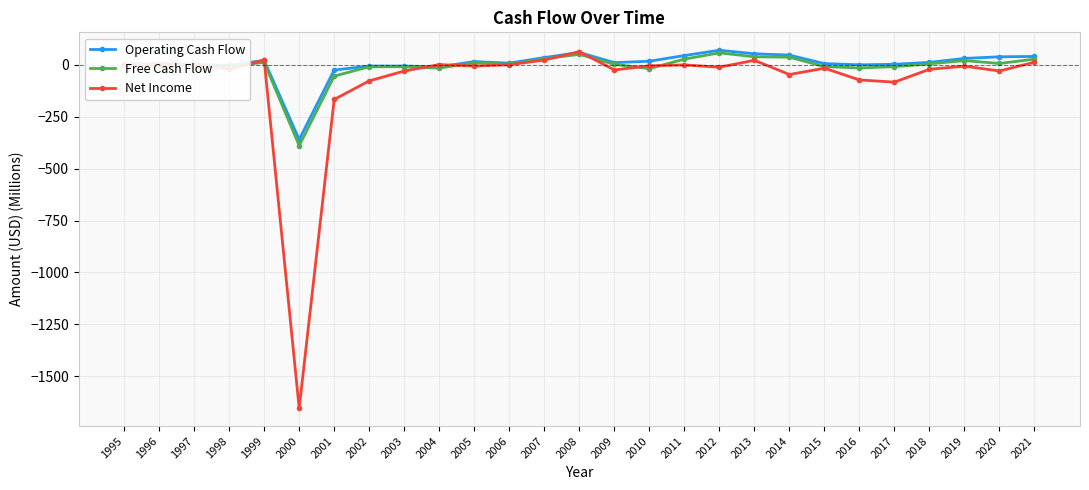

What is the highest value of the Net Income series?

64.0